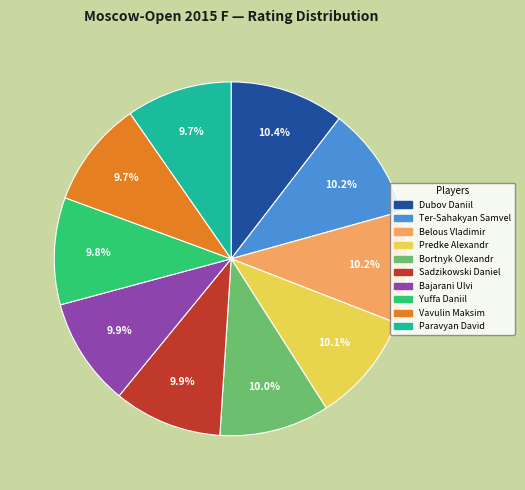

Is the sum of Sadzikowski Daniel and Belous Vladimir greater than half?

No